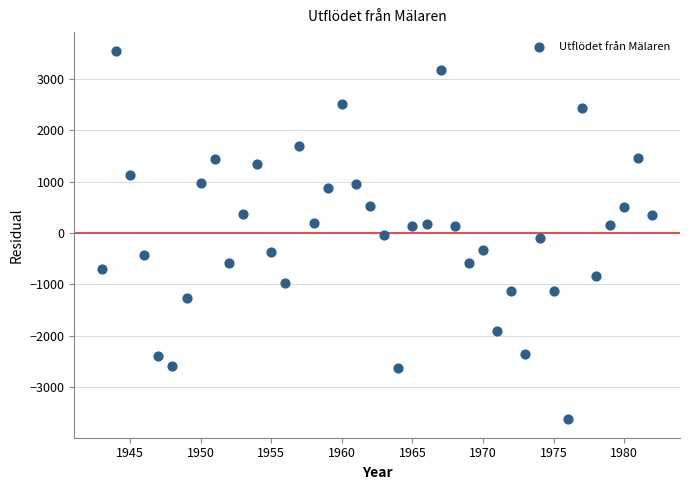

What is the range of Y values (max minus min)?

7181.4